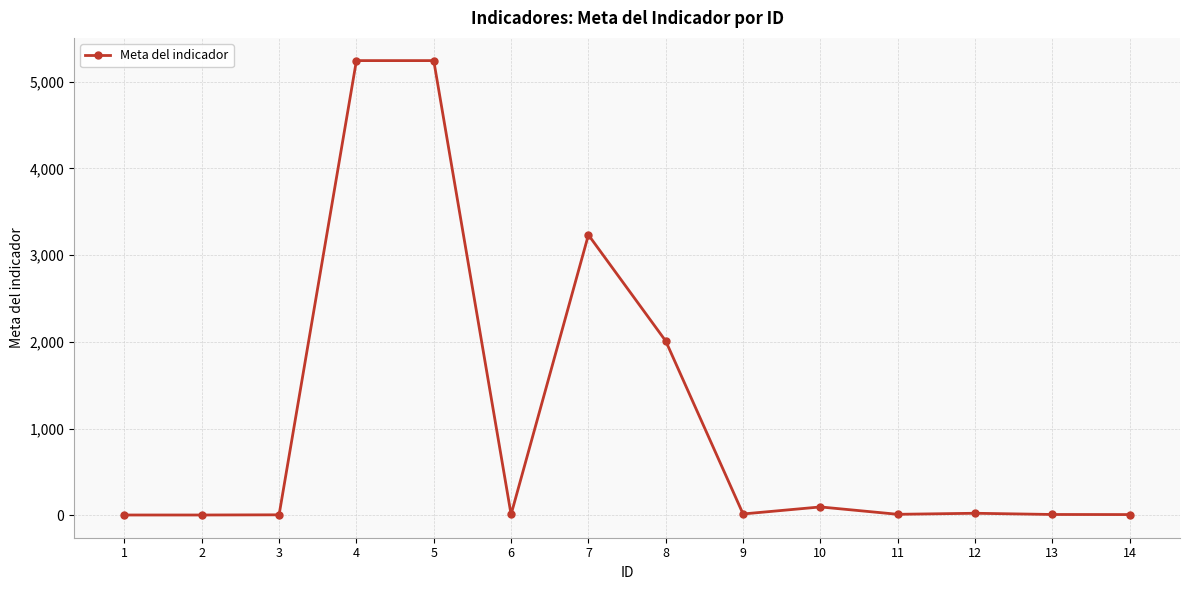

What is the sum of all values?

15924